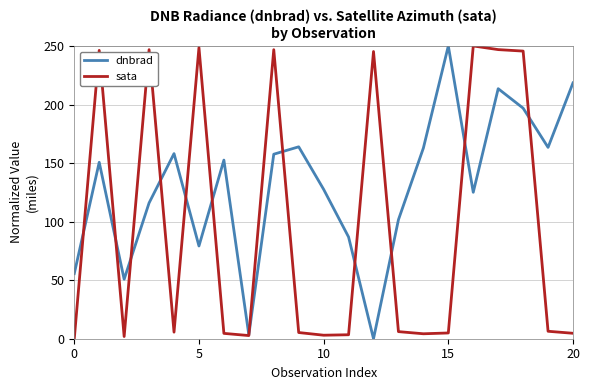

Rank the series by their average value, from highest to lowest.

dnbrad, sata